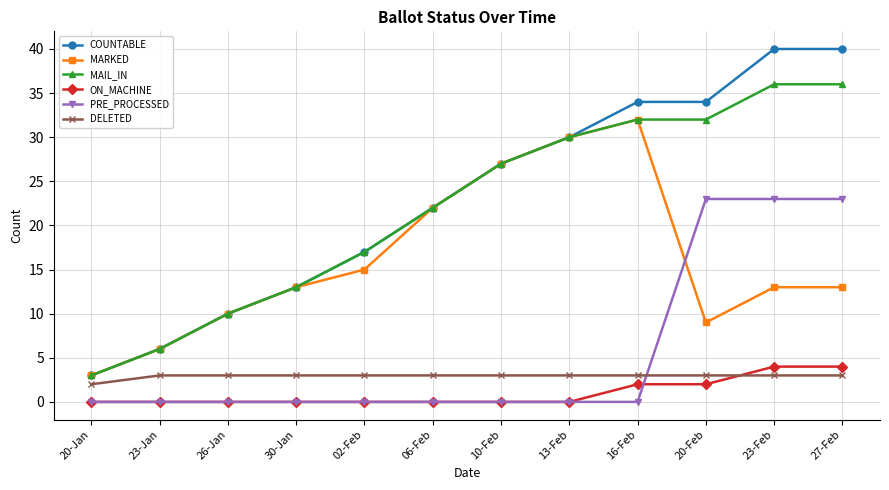

What position from the right is 13-Feb?

5